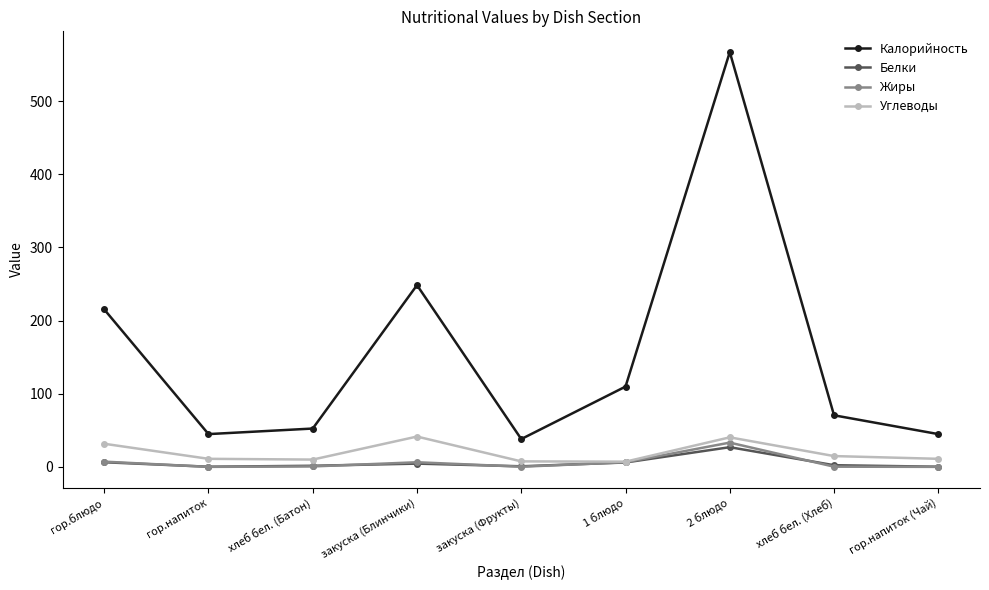

At which category does Углеводы reach its first local peak?

закуска (Блинчики)